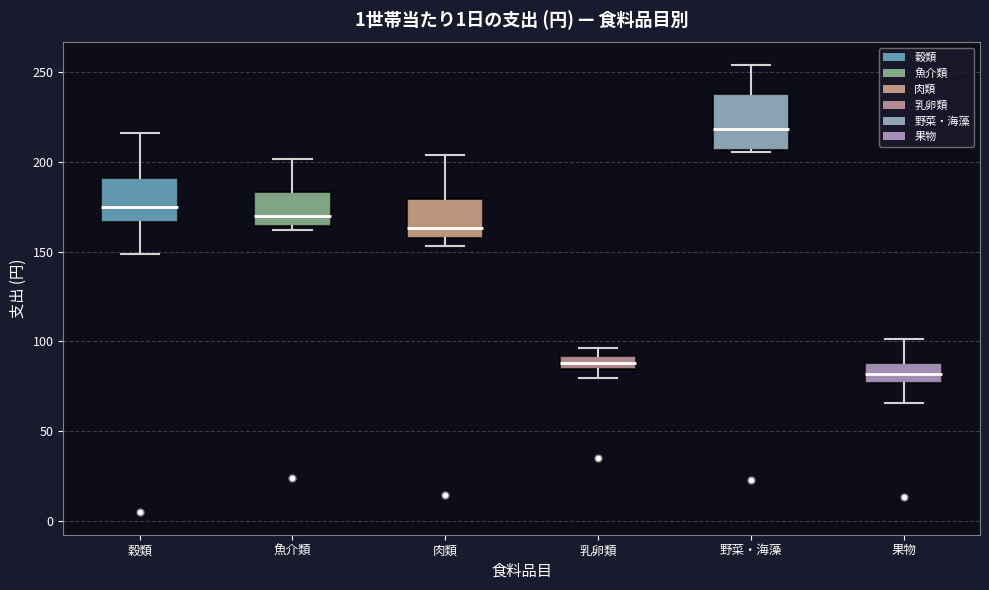

Which box is the tallest, from its lower edge to its upper edge?

野菜・海藻